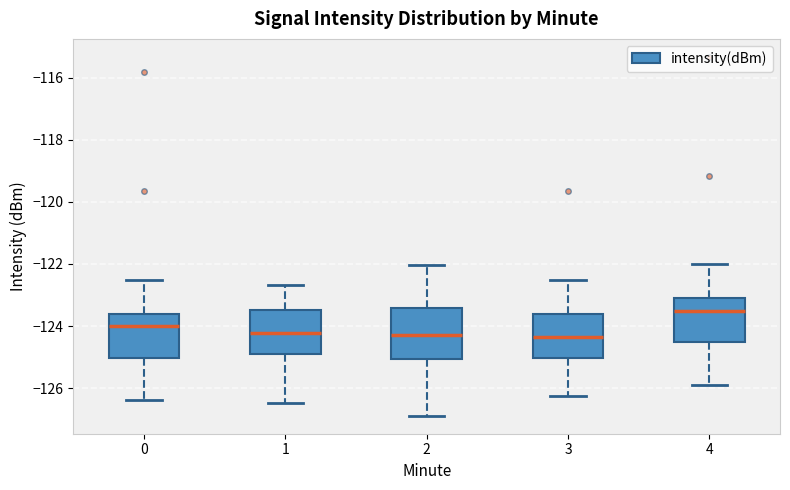

Reading left to right, transcribe this box plot: for each box, give where its median line is, the range the box spans, and where its two whiskers end, as read against the y-axis. The values are not printed on the chart, so give them approximately, as read against the axis.

0: median -124.0, box -125.0 to -123.6, whiskers -126.4 to -122.6
1: median -124.2, box -124.8 to -123.4, whiskers -126.4 to -122.6
2: median -124.4, box -125.0 to -123.4, whiskers -126.8 to -122.0
3: median -124.4, box -125.0 to -123.6, whiskers -126.2 to -122.6
4: median -123.6, box -124.6 to -123.2, whiskers -125.8 to -122.0